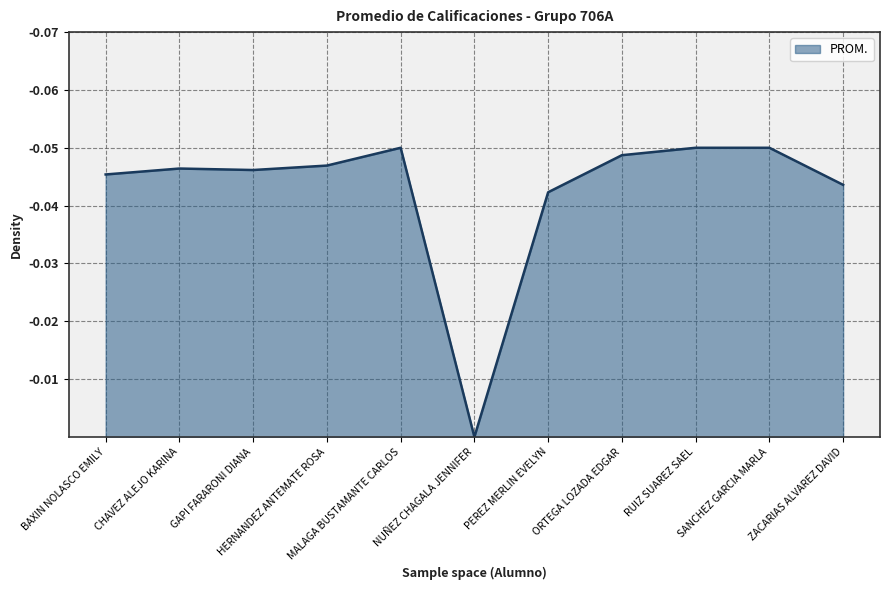

Rank the categories by value from lowest to highest.

NUÑEZ CHAGALA JENNIFER, PEREZ MERLIN EVELYN, ZACARIAS ALVAREZ DAVID, BAXIN NOLASCO EMILY, GAPI FARARONI DIANA, CHAVEZ ALEJO KARINA, HERNANDEZ ANTEMATE ROSA, ORTEGA LOZADA EDGAR, MALAGA BUSTAMANTE CARLOS, RUIZ SUAREZ SAEL, SANCHEZ GARCIA MARLA